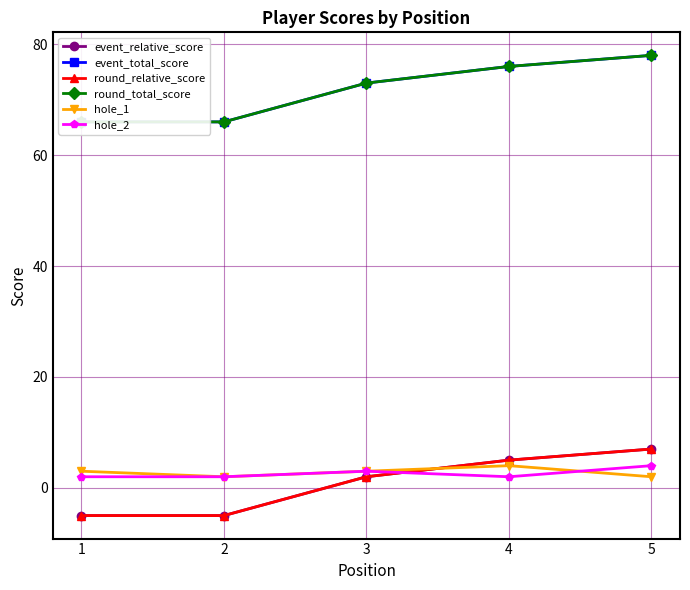

Is it true that round_relative_score equals -3 at 1?

False